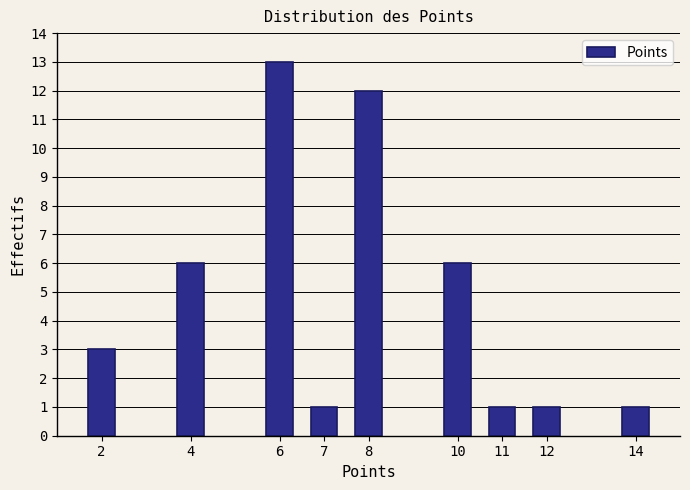

Reading left to right, extract all data points from this chart.

3	6	13	1	12	6	1	1	1